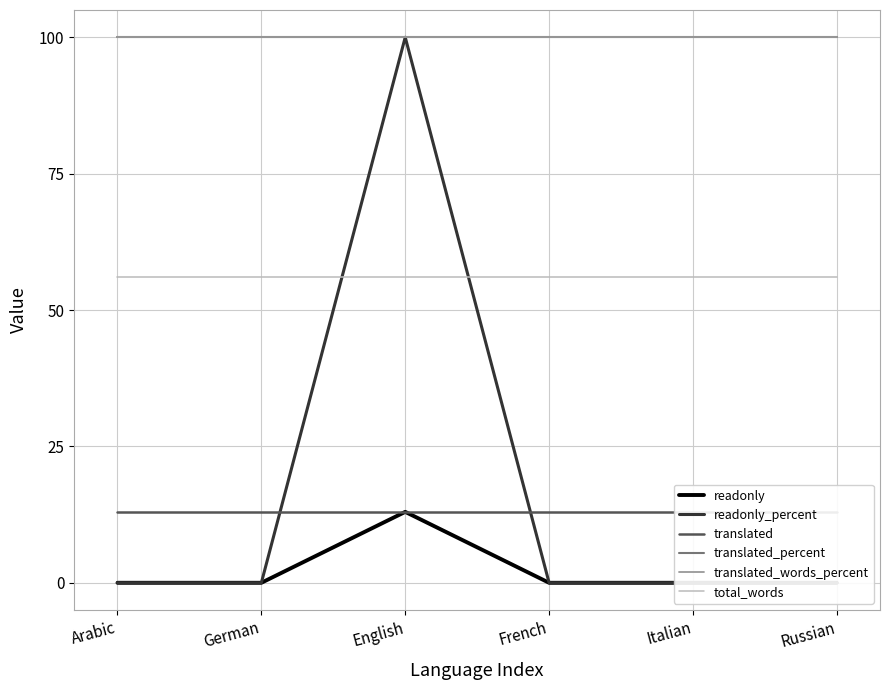

True or false: translated_words_percent has a value of 100 at Russian.

True